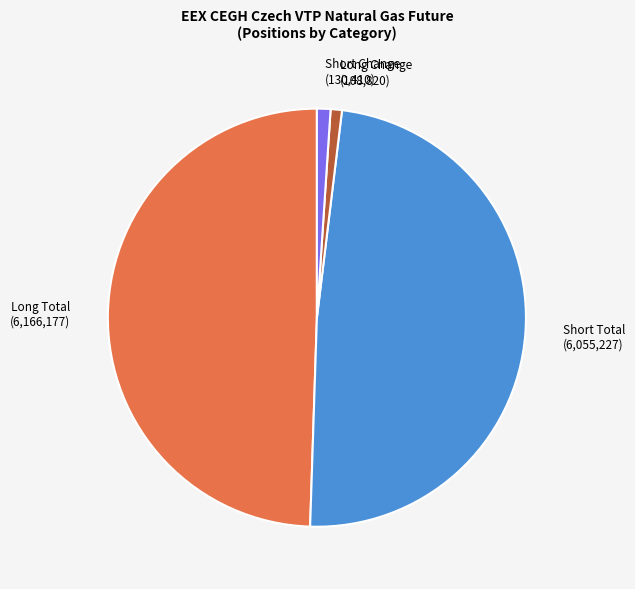

Count the number of slices in the pie.

4